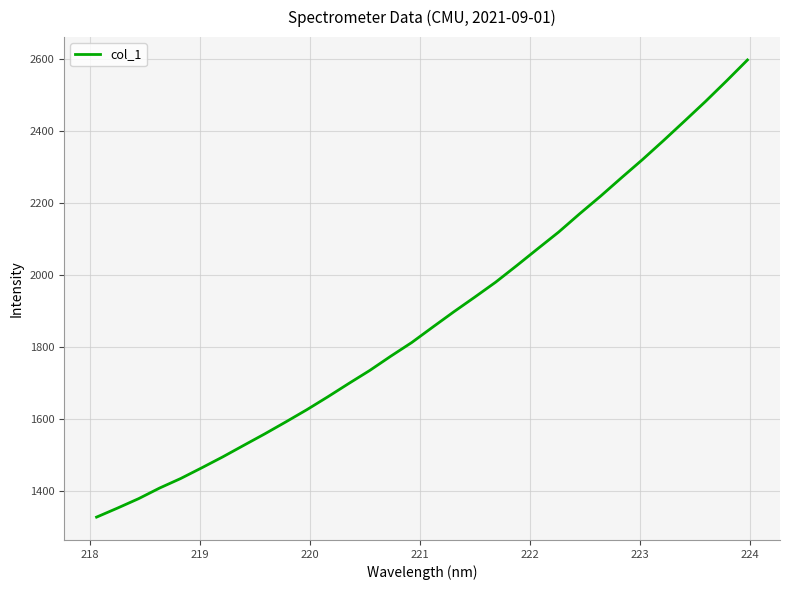

What is the smallest value displayed?

1327.0